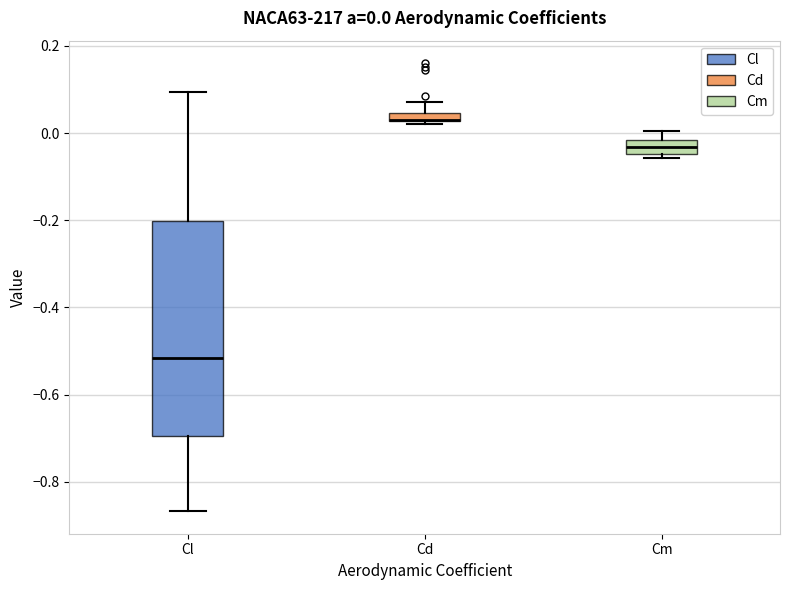

Which box is the tallest, from its lower edge to its upper edge?

Cl